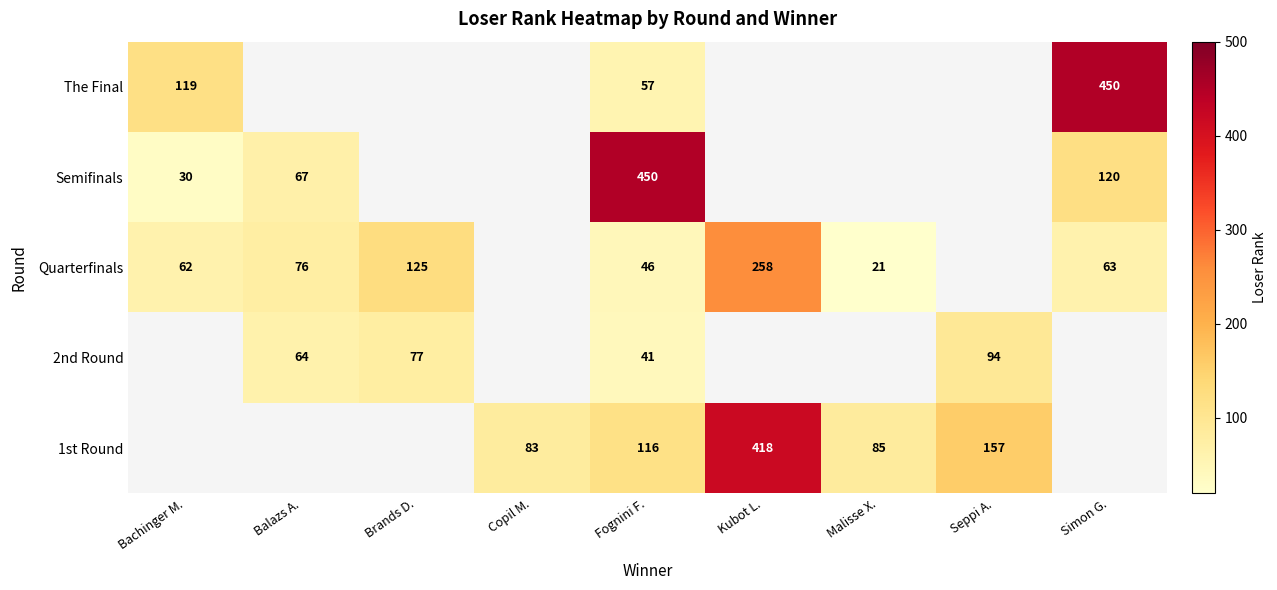

Which label corresponds to the largest value in the chart?

Fognini F.